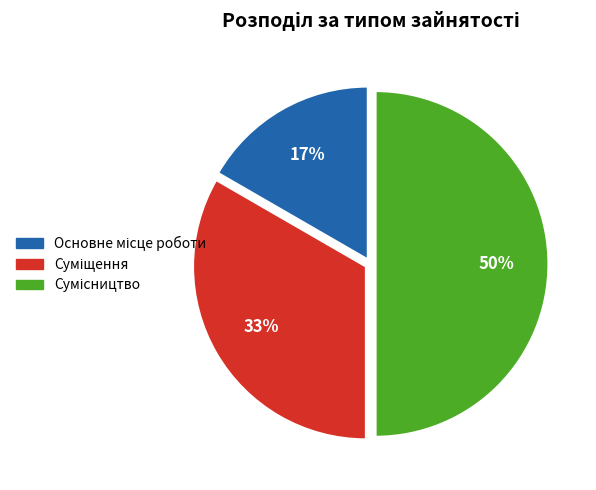

To the nearest percent, what is the average slice percentage?

33%